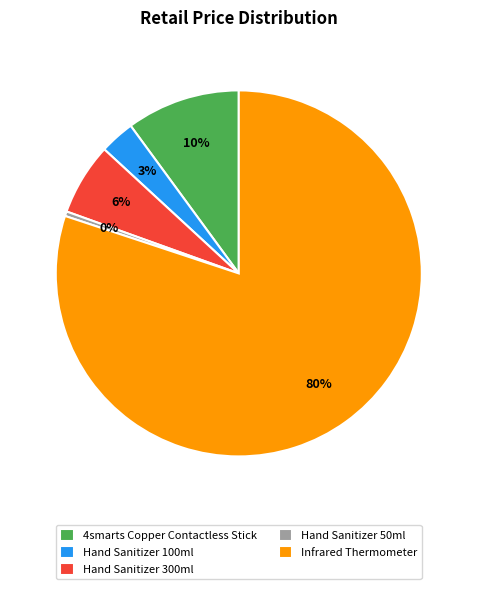

Do 4smarts Copper Contactless Stick and Hand Sanitizer 100ml together represent more than half of the pie?

No